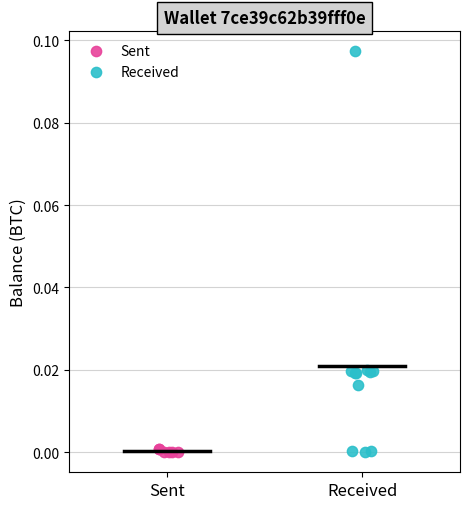

Which series contains the highest Y value?

Received